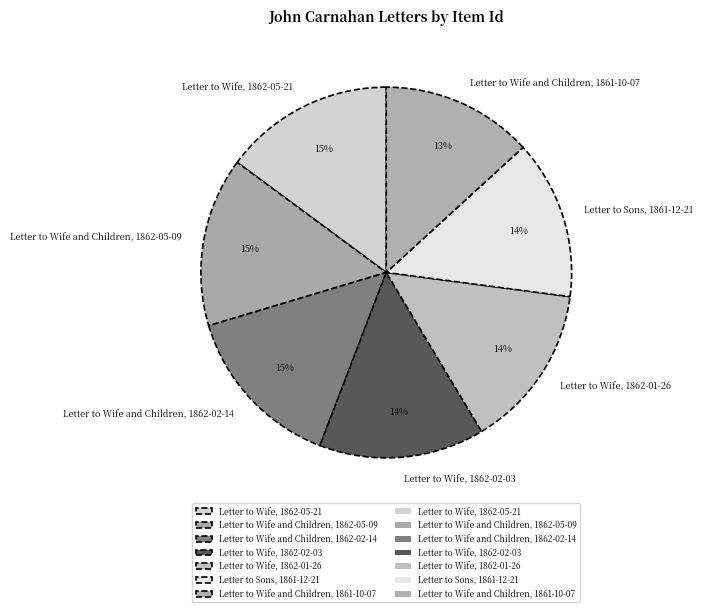

To the nearest percent, what is the difference between the Letter to Wife and Children, 1861-10-07 and Letter to Wife and Children, 1862-05-09 slice percentages?

2%